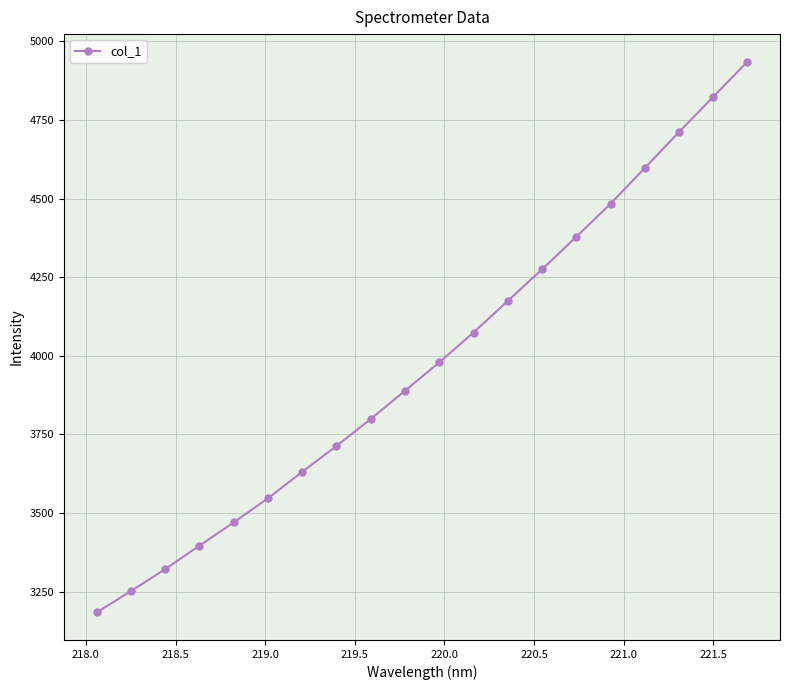

What is the minimum value shown in the chart?

3183.9